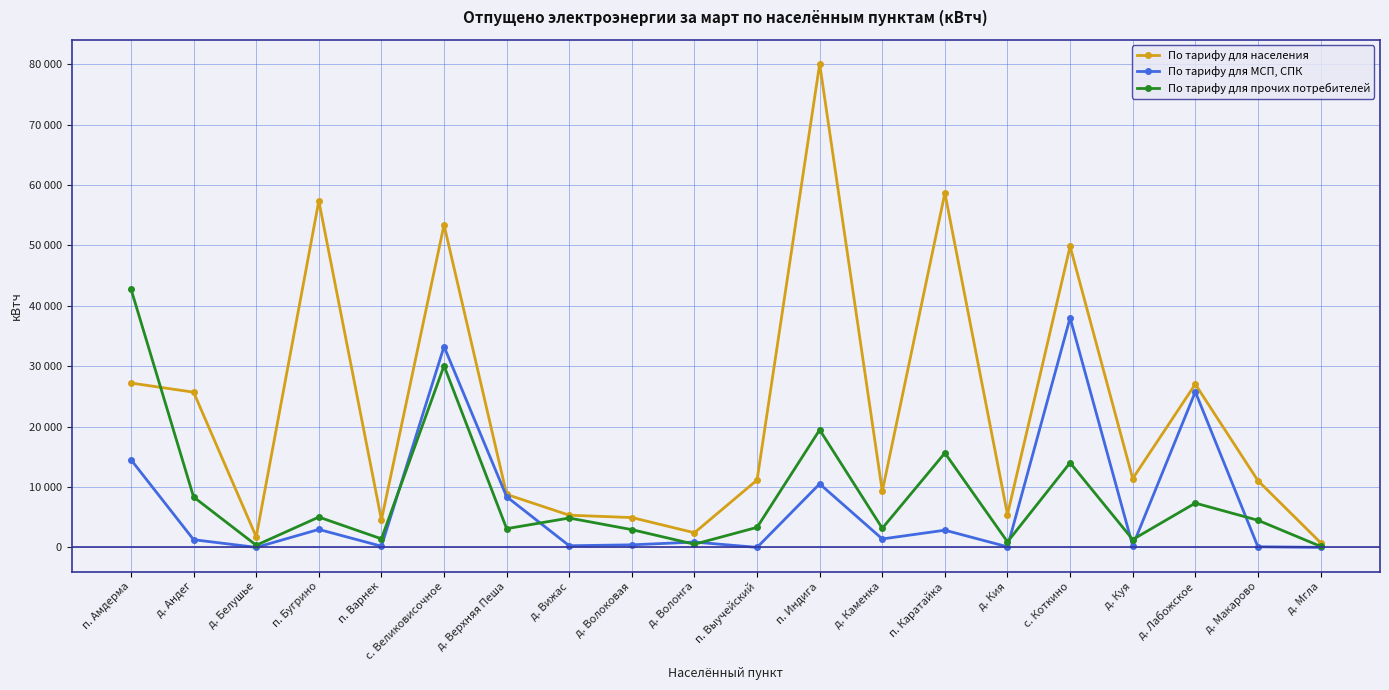

Is this an area chart (filled region under the line)?

No